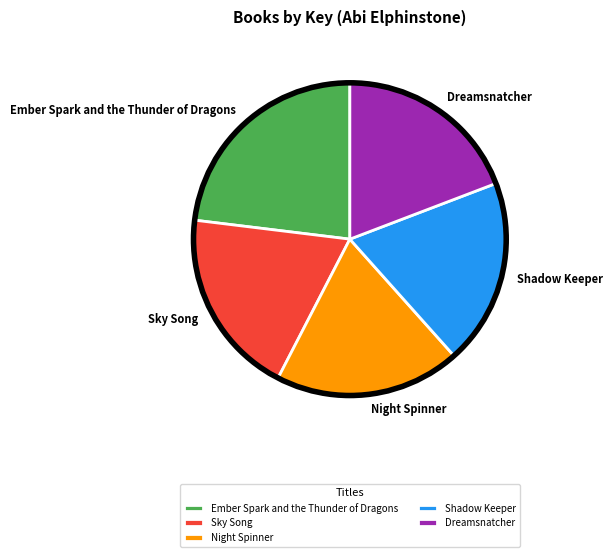

How many slices are in this pie chart?

5